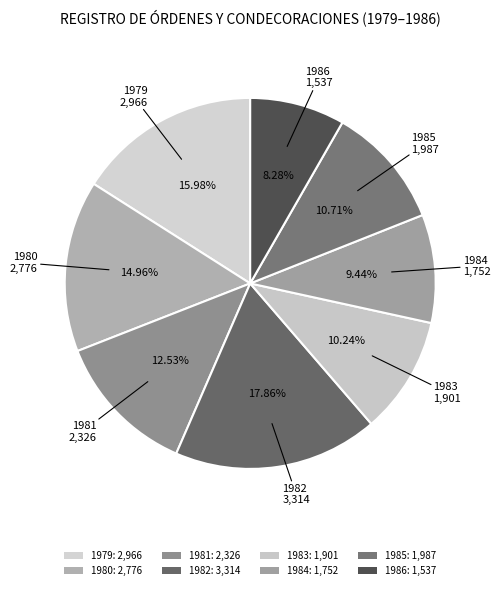

What is the total percentage of 1979 and 1984?

25.4%